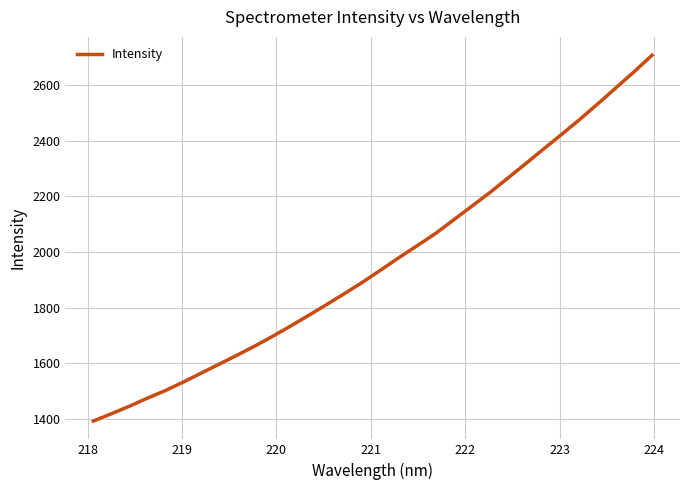

What is the difference between the maximum and minimum values?

1314.1